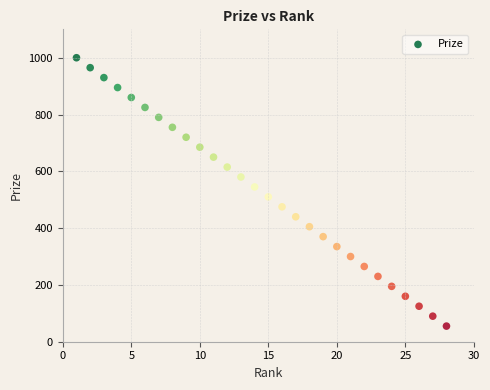

What is the range of Y values (max minus min)?

945